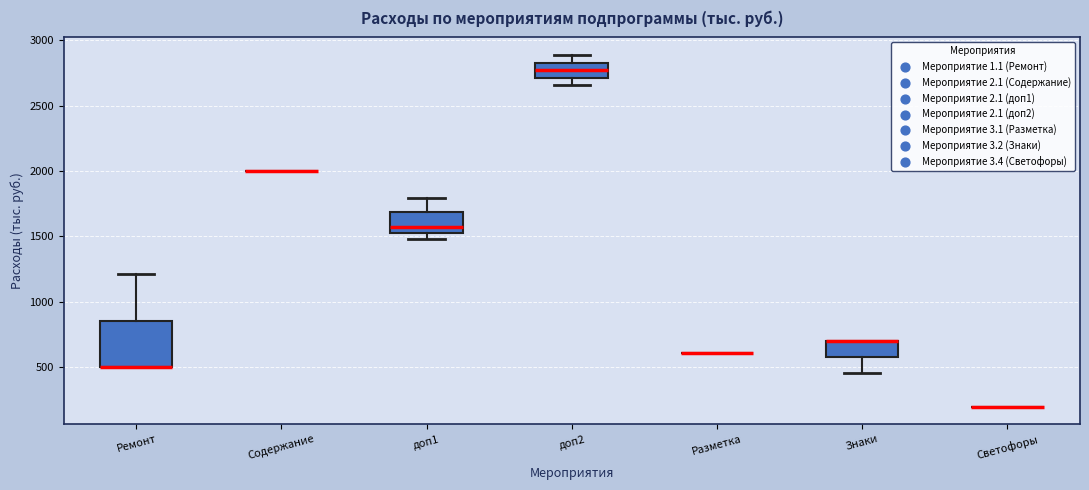

Where is the lower edge of the box for Ремонт on the y-axis? The values are not printed on the chart, so give them approximately, as read against the axis.

500